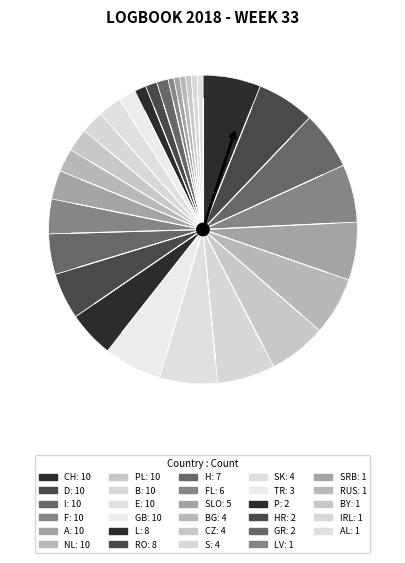

Which slice is the smallest?

LV